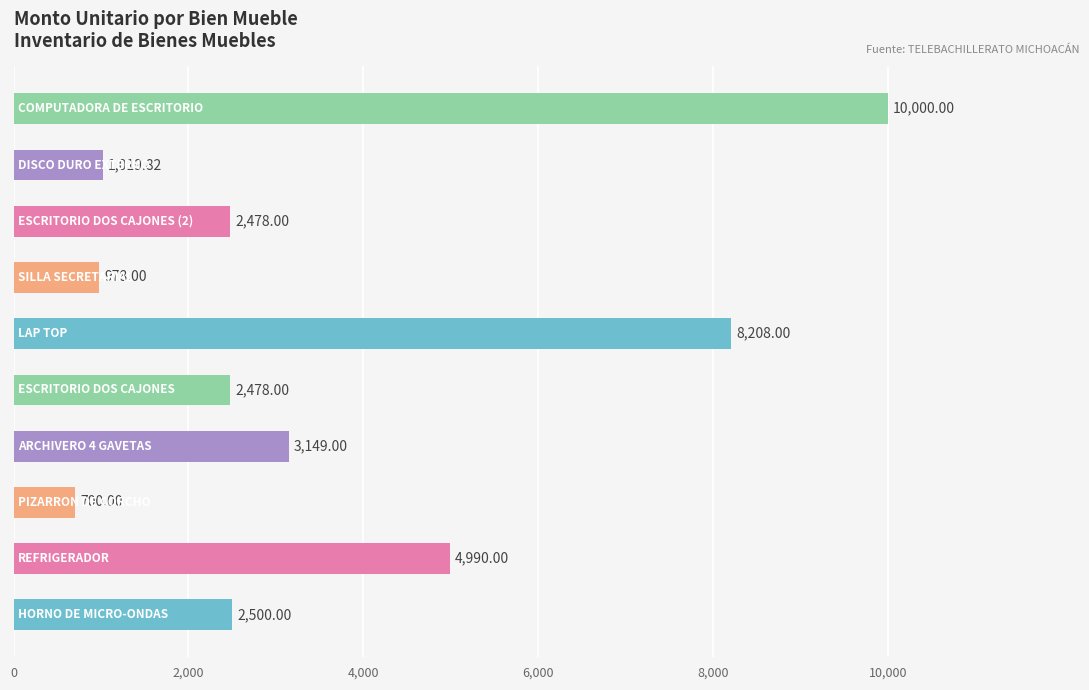

What is the difference between the second highest and minimum values?

7508.0